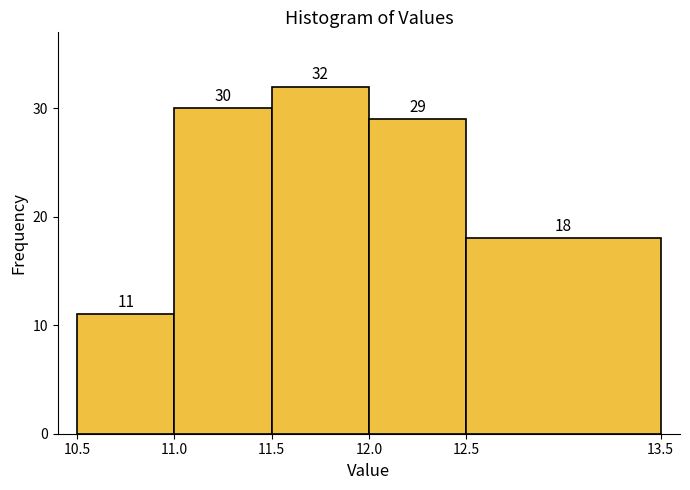

What is the height of the bar covering 12.5 to 13.5 on the x-axis?

18